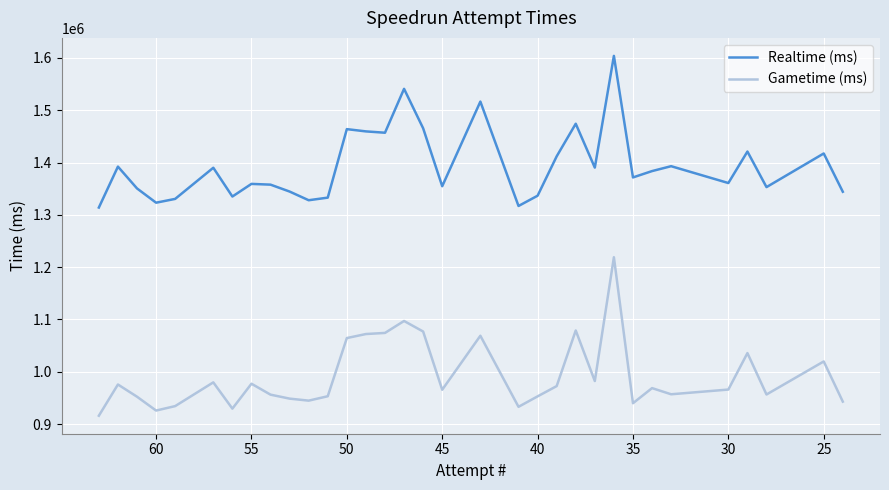

How many lines are shown in the chart?

2